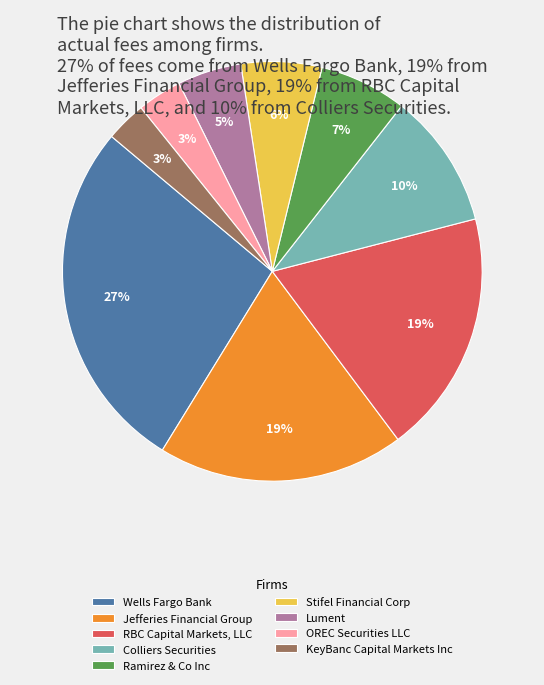

To the nearest percent, what is the combined percentage of Lument and KeyBanc Capital Markets Inc?

8%